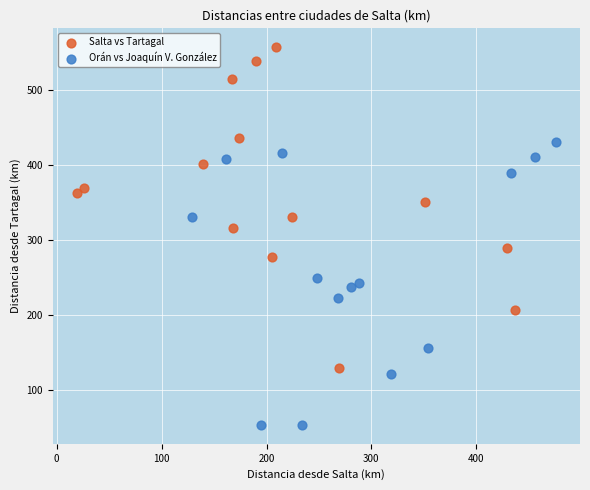

Which series has the largest Y range (max minus min)?

Salta vs Tartagal